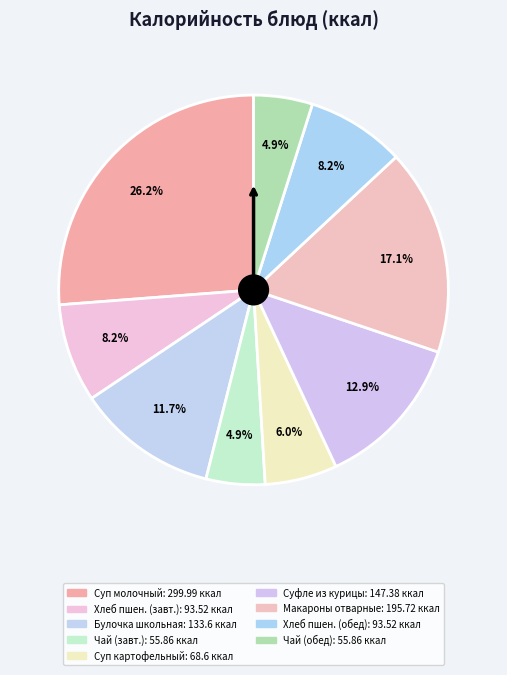

How many slices are in this pie chart?

9